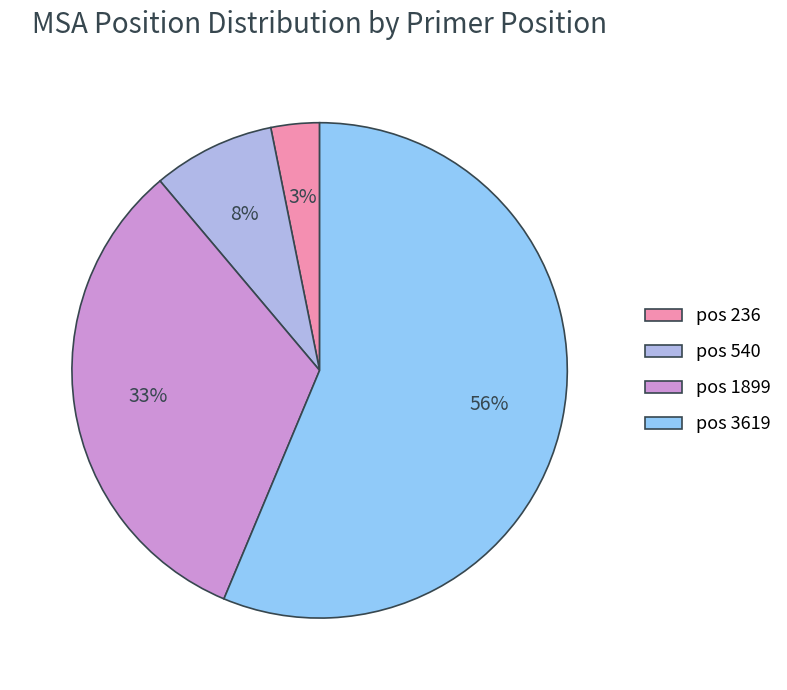

Which slice is the largest?

pos 3619